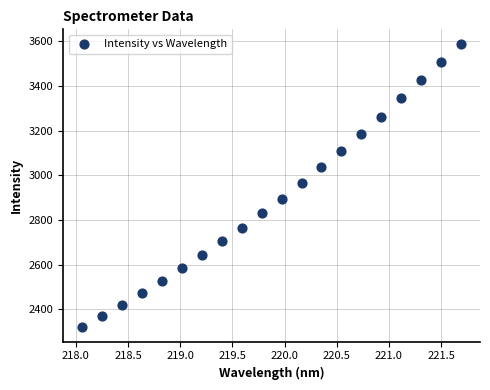

What is the range of X values (max minus min)?

3.6